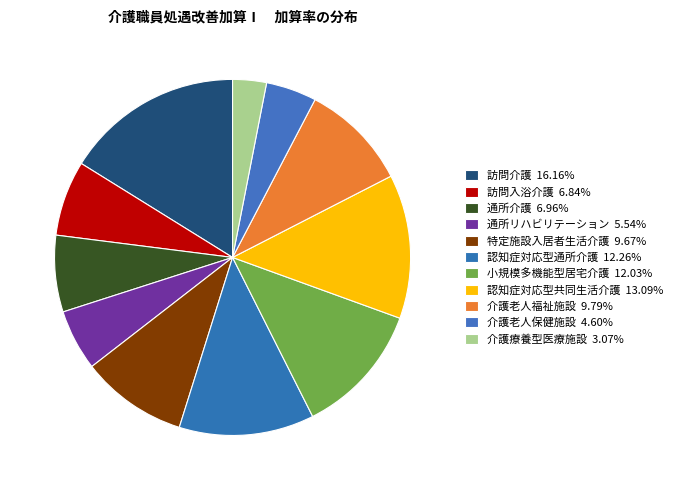

Is it true that 介護老人保健施設 is 5% of the pie?

True